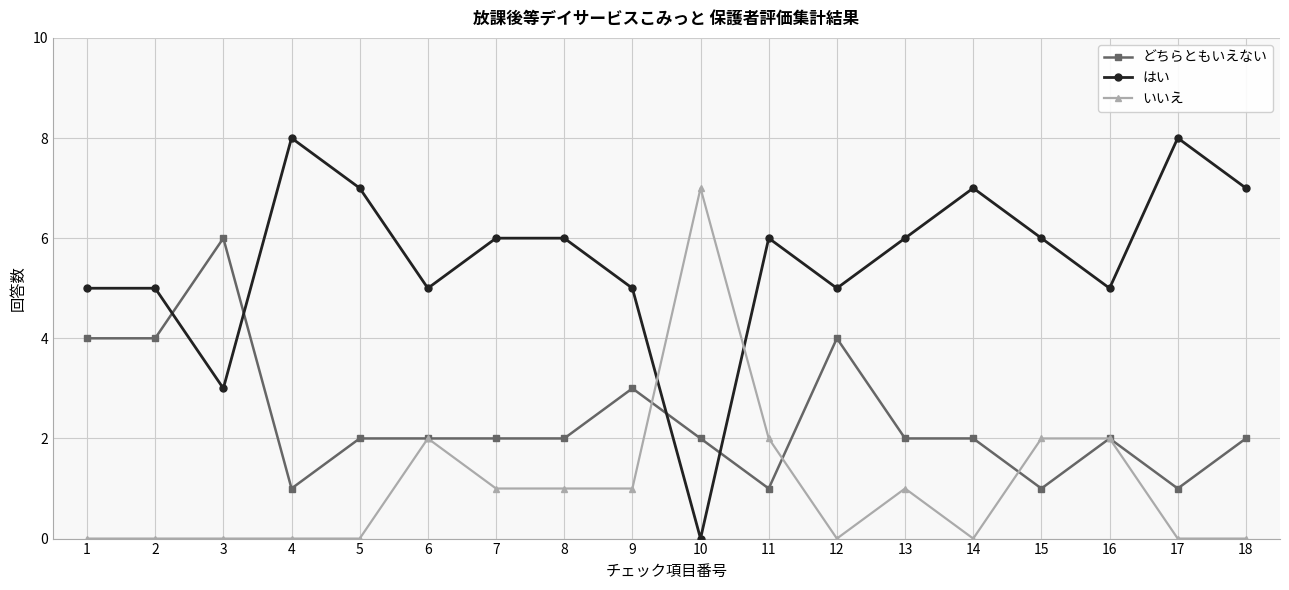

Which series ends up on top after the final intersection of いいえ and はい?

はい